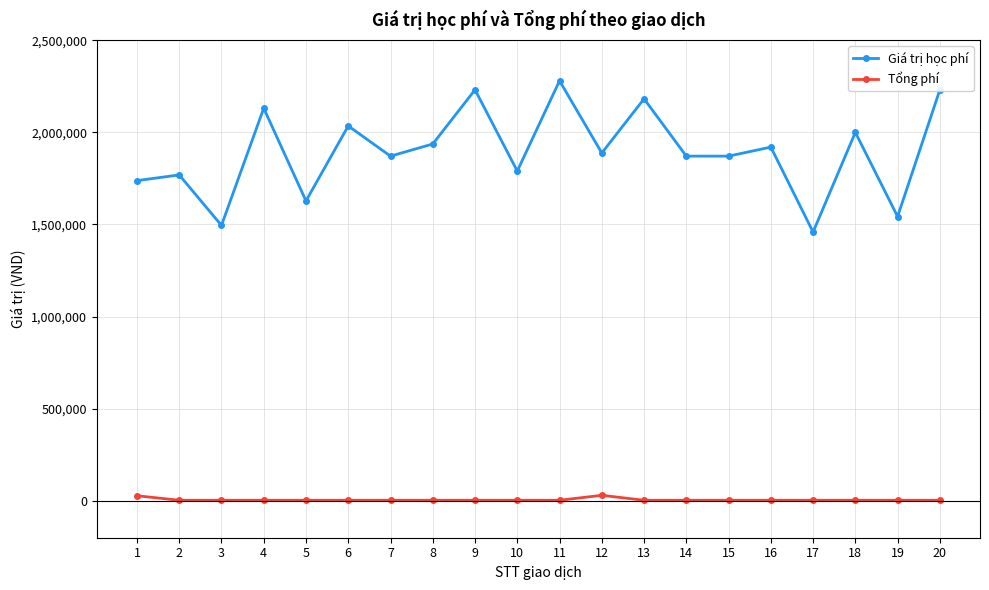

What is the smallest value displayed?

3300